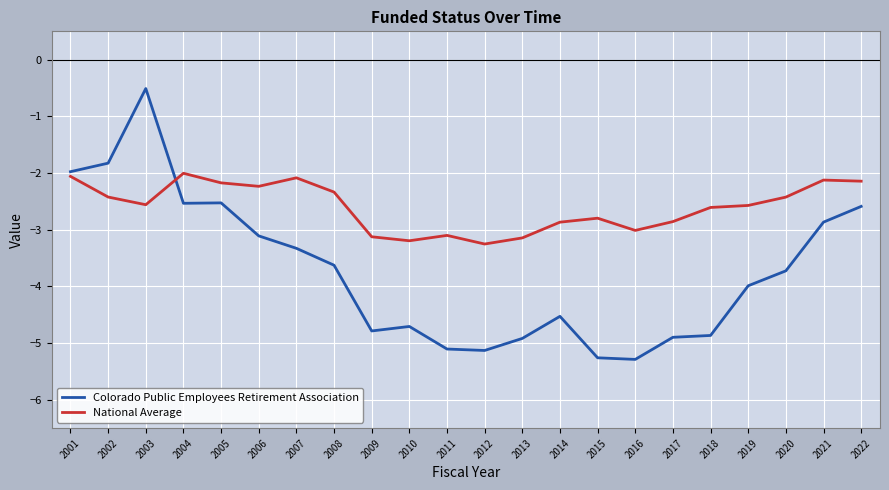

What is the average value of the National Average series?

-2.6